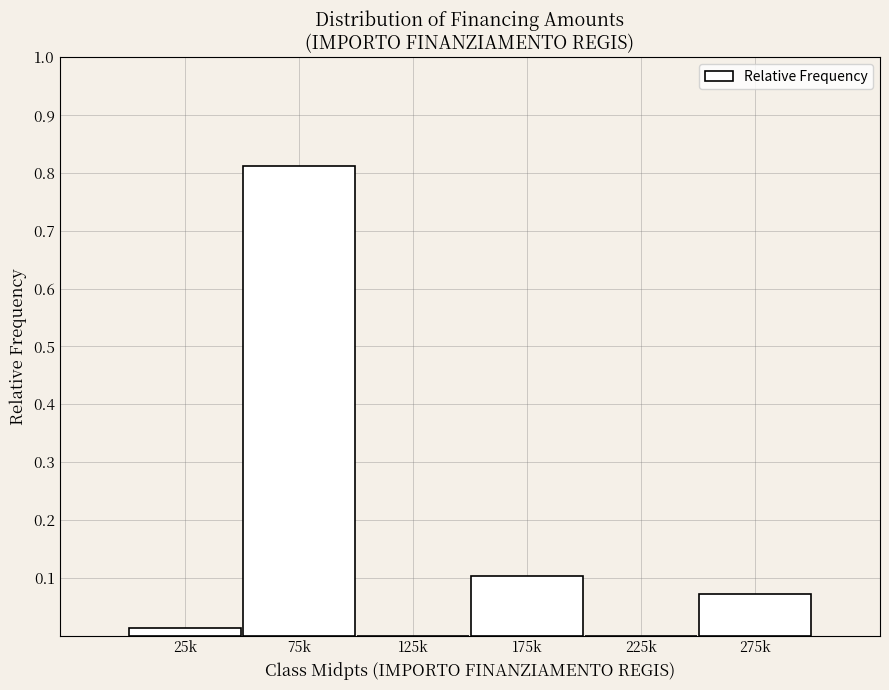

What is the change in value from 75k to 175k?

-0.7